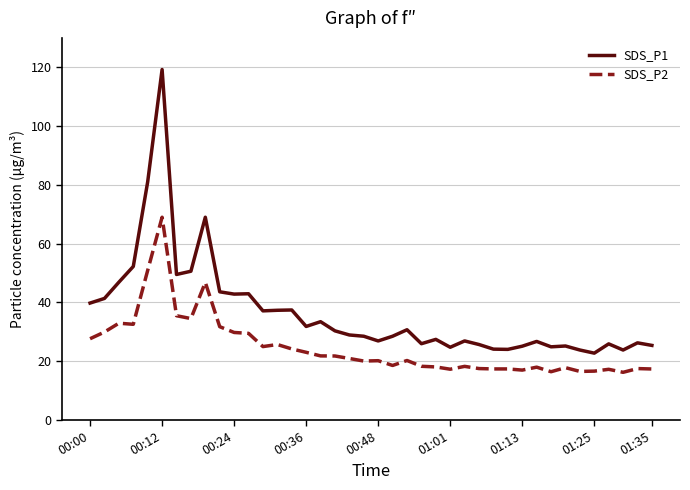

Which series has the largest range (max minus min)?

SDS_P1